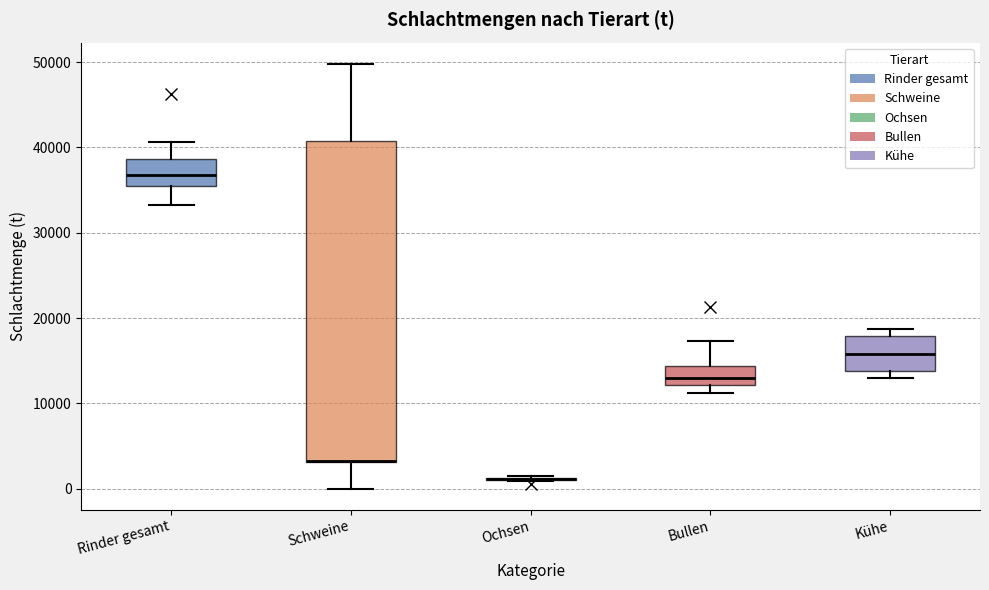

Where does the median line of the box for Bullen sit on the y-axis? The values are not printed on the chart, so give them approximately, as read against the axis.

13000